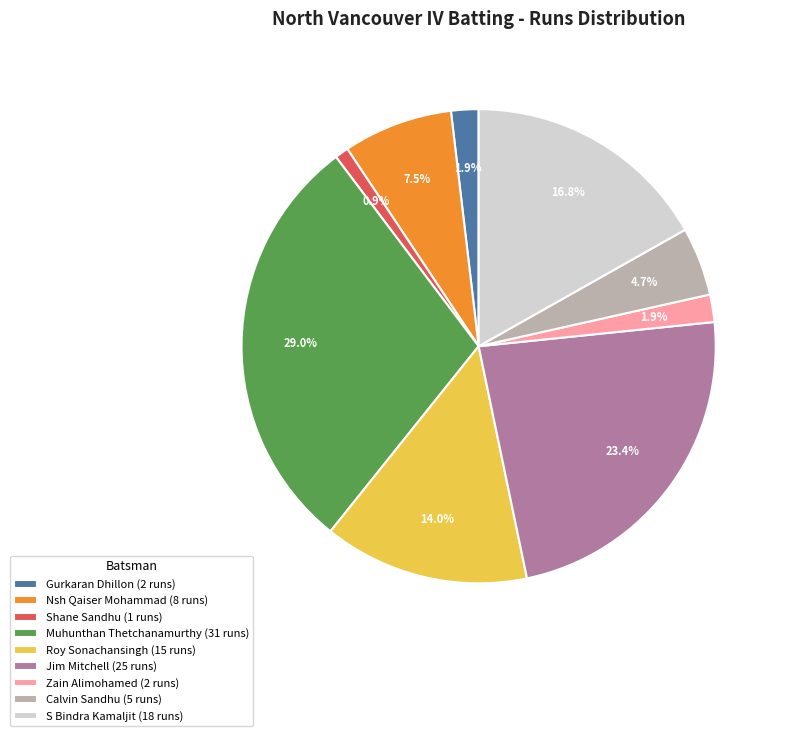

Between Jim Mitchell (25 runs) and Shane Sandhu (1 runs), which is larger?

Jim Mitchell (25 runs)